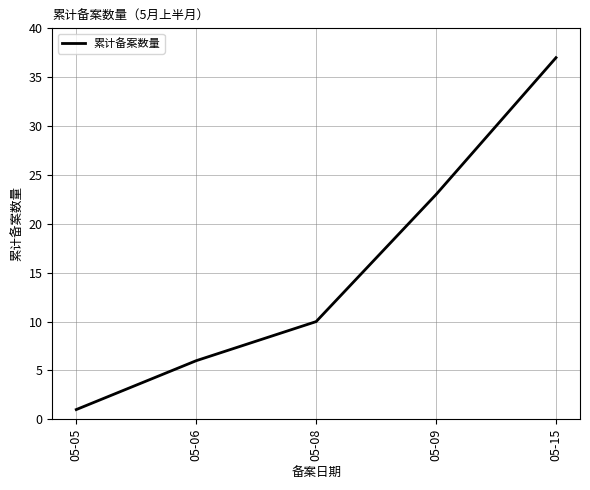

Where is the data nearest to the value 19?

05-09